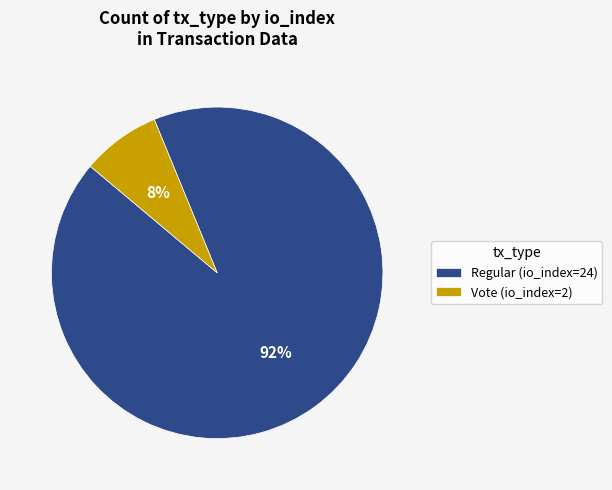

True or false: Vote (io_index=2) accounts for 18% of the total.

False